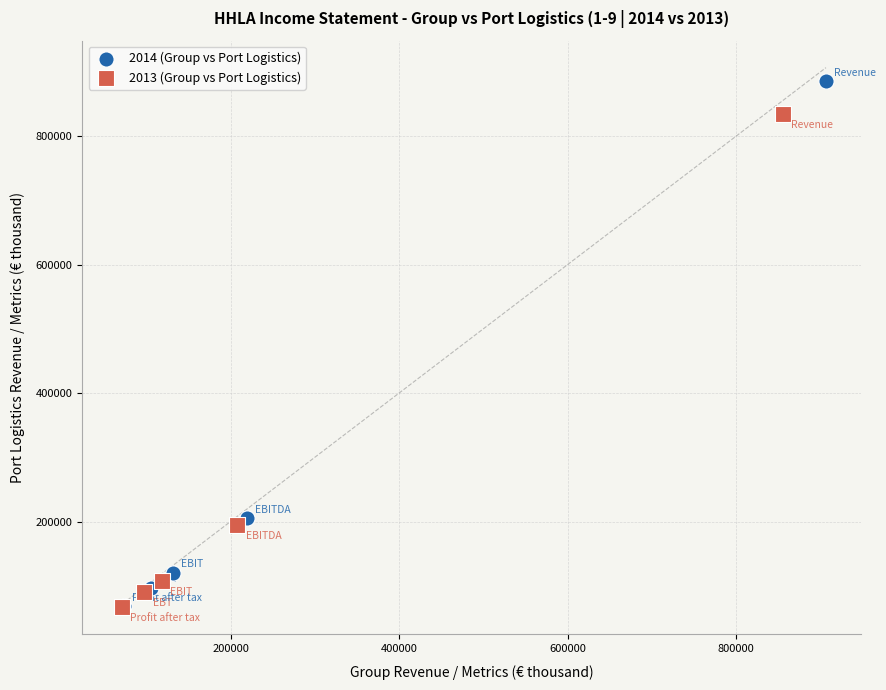

Which series reaches the maximum Y coordinate?

2014 (Group vs Port Logistics)